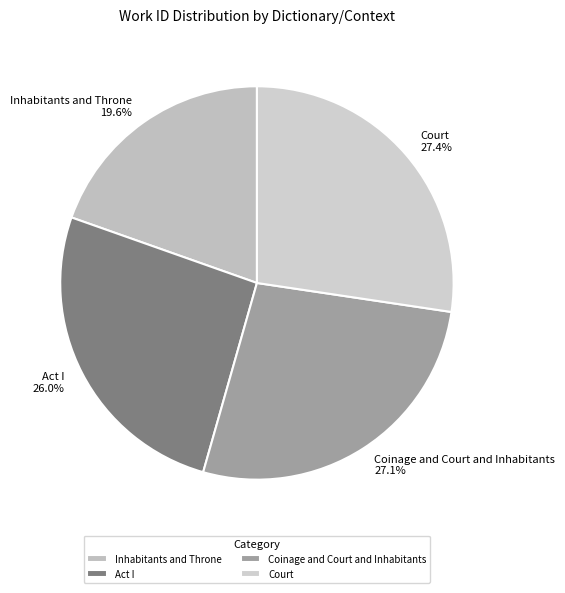

Does any single category account for the majority?

No